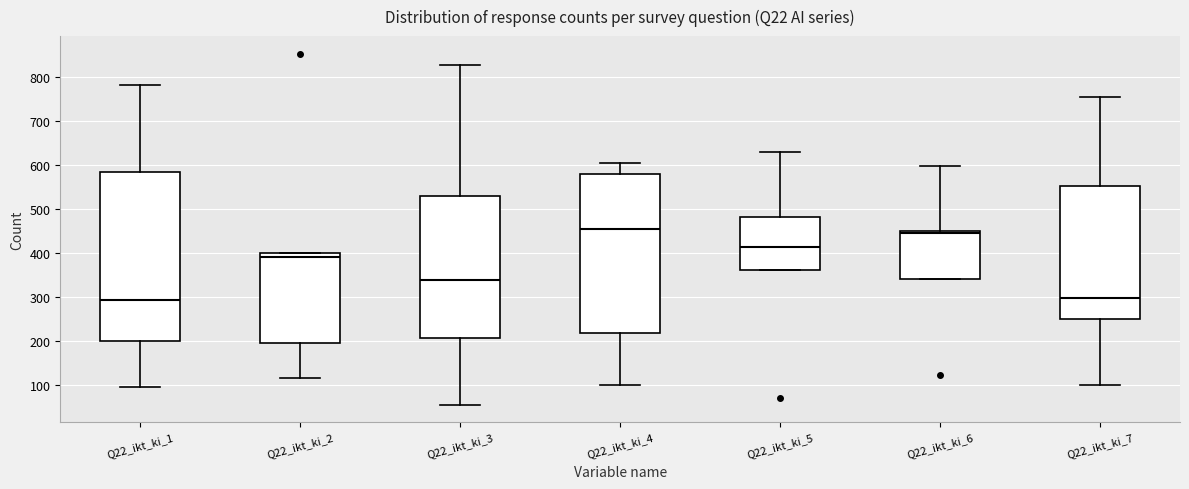

Reading left to right, read every box against the y-axis: the position of its median line, the range the box covers, and the ends of its whiskers. The values are not printed on the chart, so give them approximately, as read against the axis.

Q22_ikt_ki_1: median 290, box 200 to 580, whiskers 100 to 780
Q22_ikt_ki_2: median 390, box 200 to 400, whiskers 120 to 400
Q22_ikt_ki_3: median 340, box 210 to 530, whiskers 60 to 830
Q22_ikt_ki_4: median 460, box 220 to 580, whiskers 100 to 600
Q22_ikt_ki_5: median 410, box 360 to 480, whiskers 360 to 630
Q22_ikt_ki_6: median 440, box 340 to 450, whiskers 340 to 600
Q22_ikt_ki_7: median 300, box 250 to 550, whiskers 100 to 750